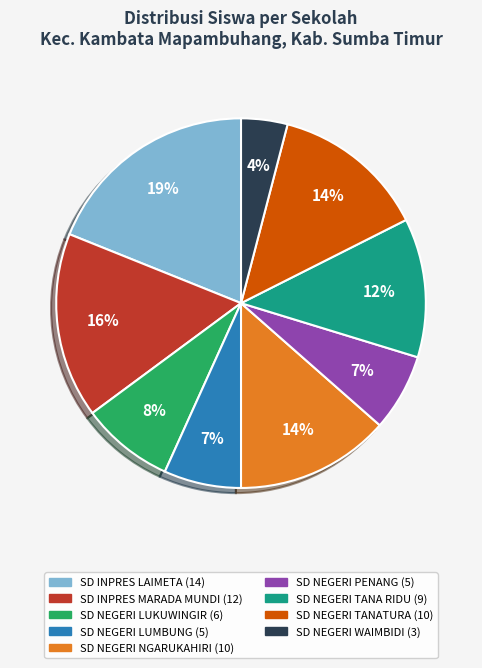

Which has a higher value, SD NEGERI LUMBUNG or SD NEGERI WAIMBIDI?

SD NEGERI LUMBUNG